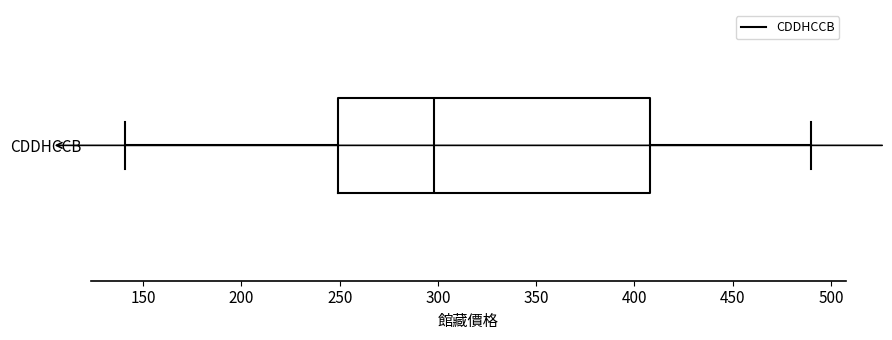

Where is the right edge of the box for CDDHCCB on the x-axis? The values are not printed on the chart, so give them approximately, as read against the axis.

410